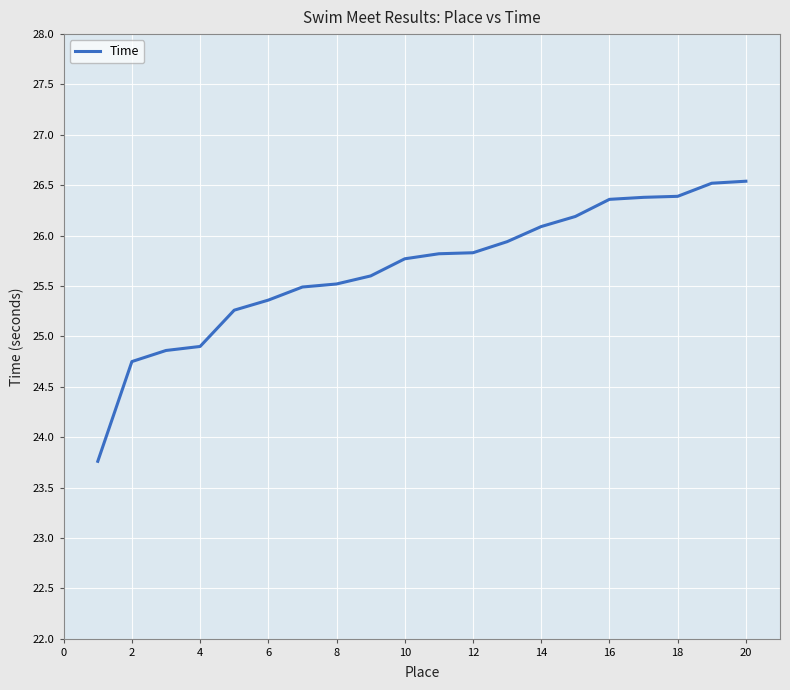

Reading left to right, extract all data points from this chart.

23.8	24.8	24.9	24.9	25.3	25.4	25.5	25.5	25.6	25.8	25.8	25.8	25.9	26.1	26.2	26.4	26.4	26.4	26.5	26.5